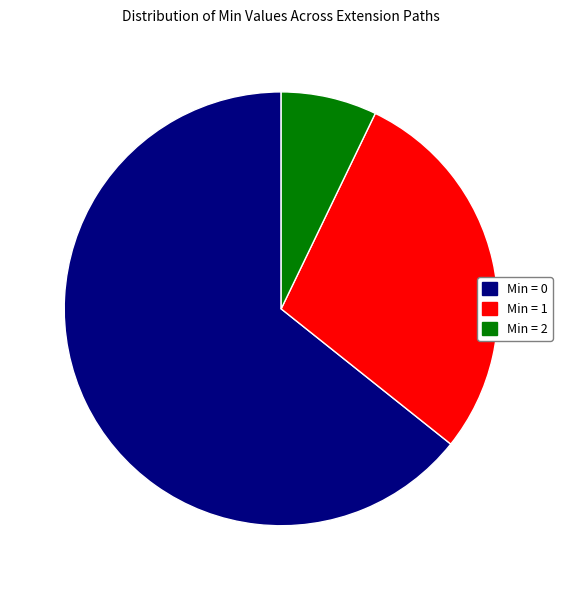

Count the number of slices in the pie.

3